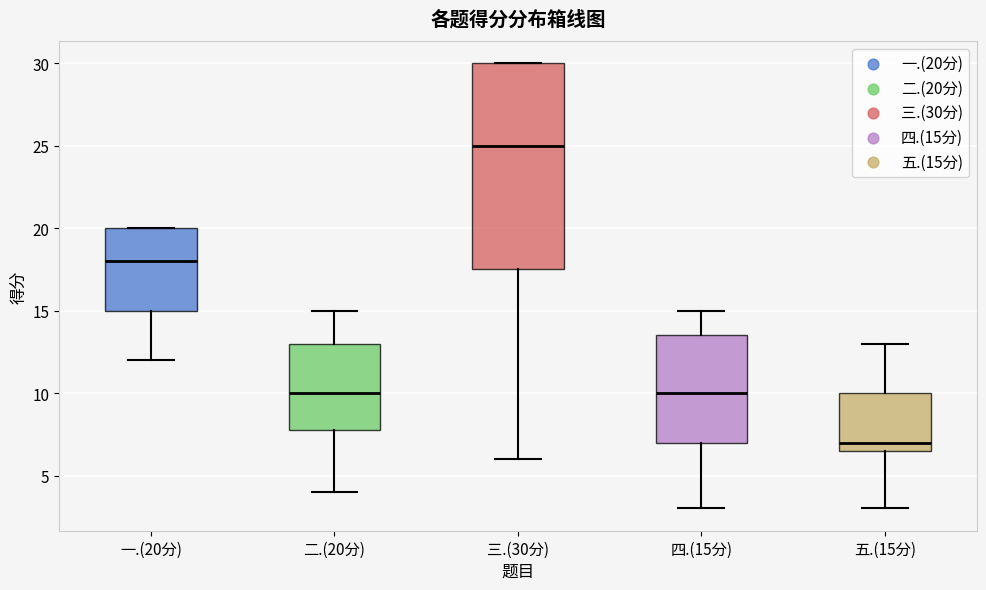

Reading left to right, transcribe this box plot: for each box, give where its median line is, the range the box spans, and where its two whiskers end, as read against the y-axis. The values are not printed on the chart, so give them approximately, as read against the axis.

一.(20分): median 18.0, box 15.0 to 20.0, whiskers 12.0 to 20.0
二.(20分): median 10.0, box 8.0 to 13.0, whiskers 4.0 to 15.0
三.(30分): median 25.0, box 17.5 to 30.0, whiskers 6.0 to 30.0
四.(15分): median 10.0, box 7.0 to 13.5, whiskers 3.0 to 15.0
五.(15分): median 7.0, box 6.5 to 10.0, whiskers 3.0 to 13.0